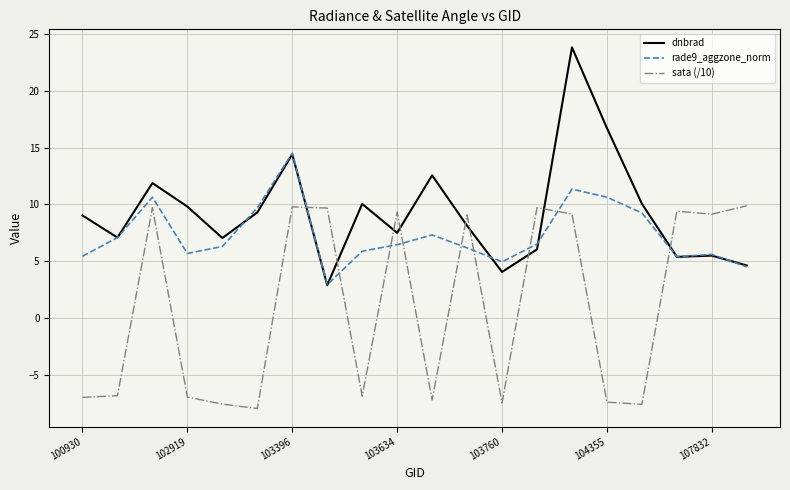

What is the greatest value displayed?

23.8